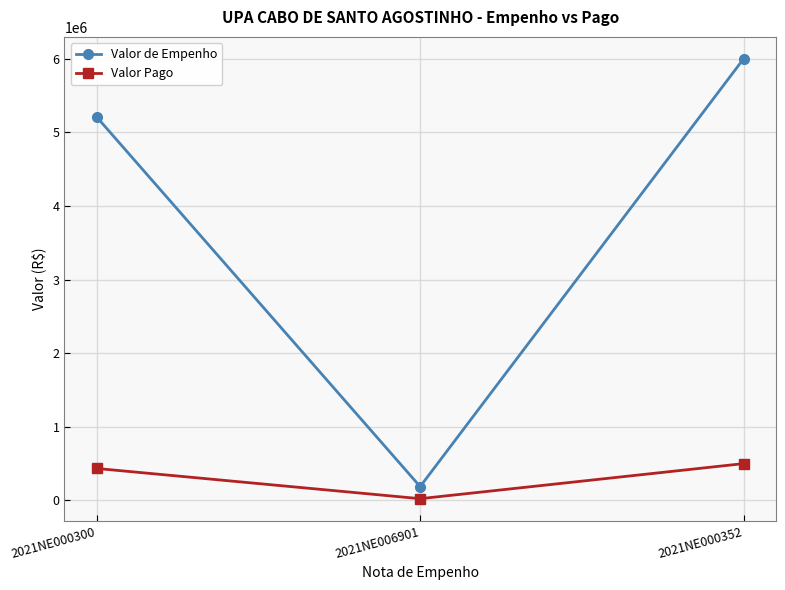

How many data points in Valor de Empenho are above 5208779?

2